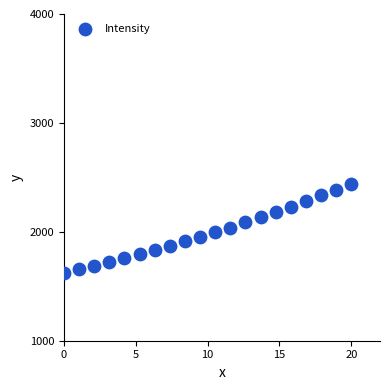

What is the range of X values (max minus min)?

20.0